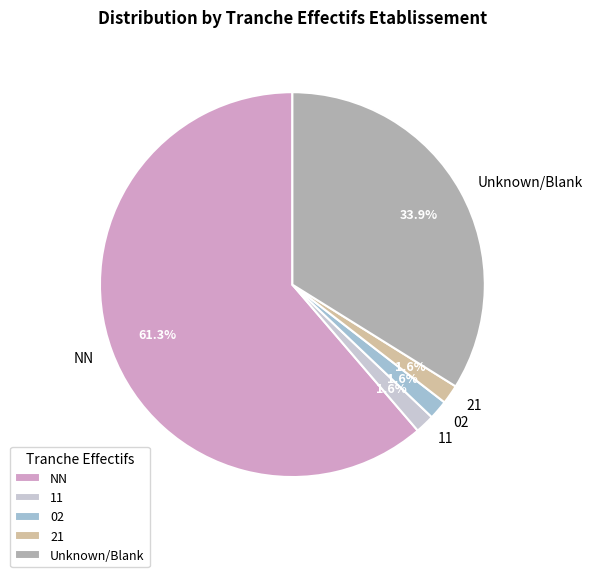

Does any single category account for the majority?

Yes